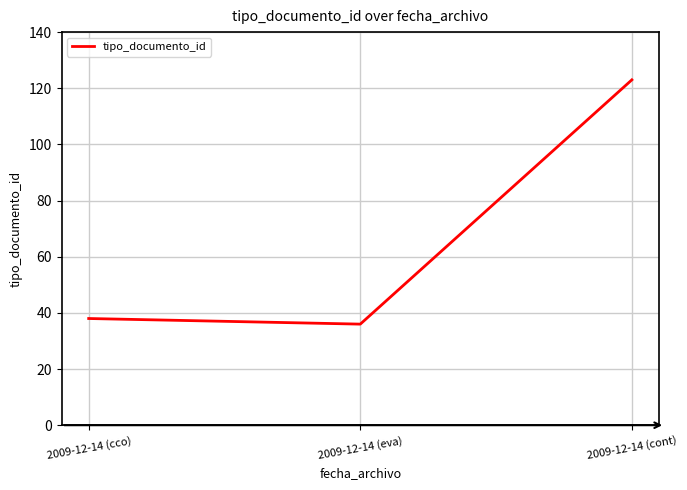

Read the value at 2009-12-14 (cco).

38